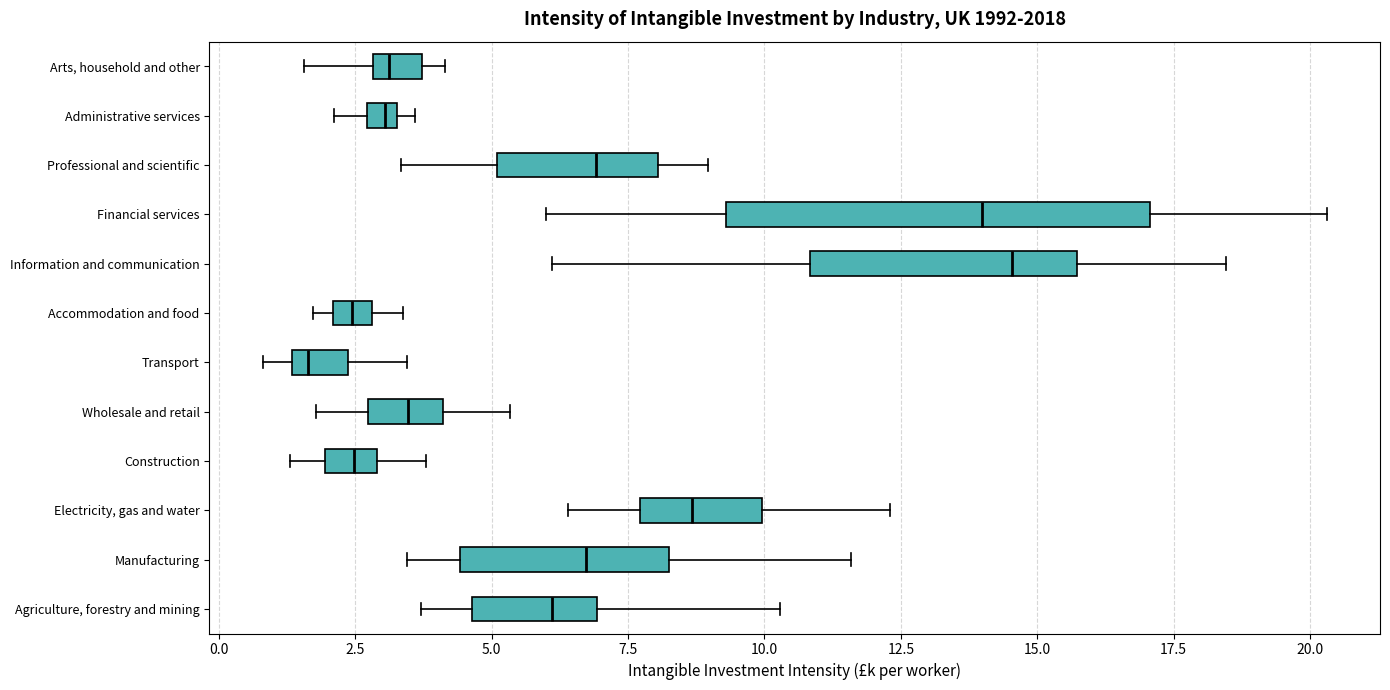

Which box has the furthest to the right median line?

Information and communication